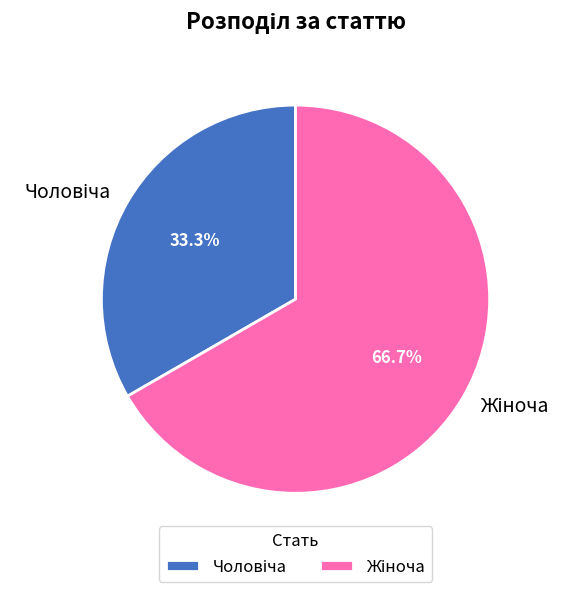

Is there any slice that represents more than half of the pie?

Yes